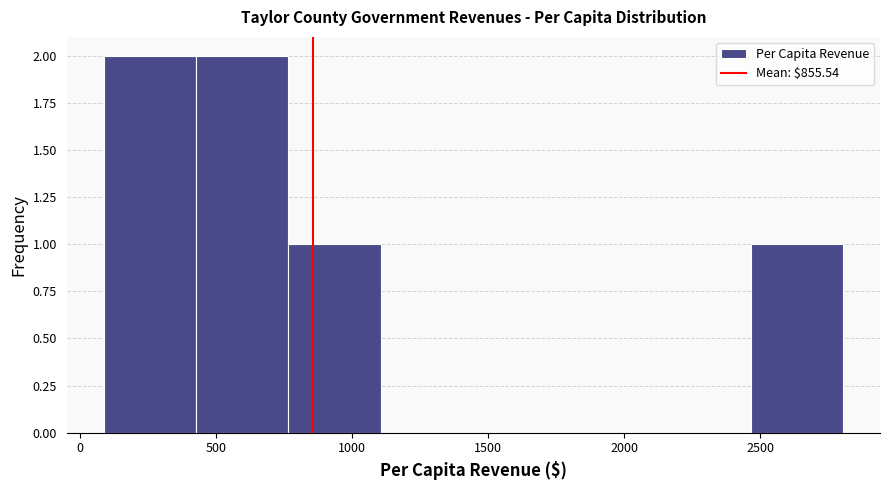

Reading left to right, list every bar in this chart as the range it spans on the x-axis followed by its height. Neither the bar edges nor the heights are printed on the chart, so give them approximately, as read against the axes.

100 to 450: 2
450 to 750: 2
750 to 1100: 1
1100 to 1450: 0
1450 to 1800: 0
1800 to 2100: 0
2100 to 2450: 0
2450 to 2800: 1